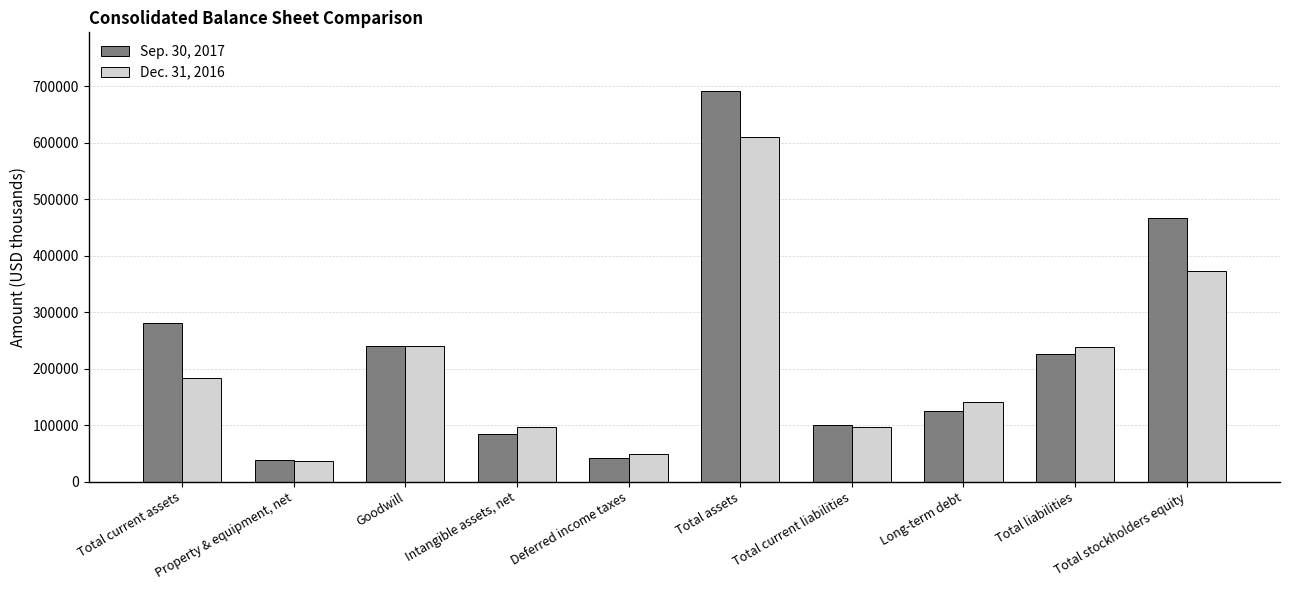

Rank the series by their average value, from lowest to highest.

Dec. 31, 2016, Sep. 30, 2017